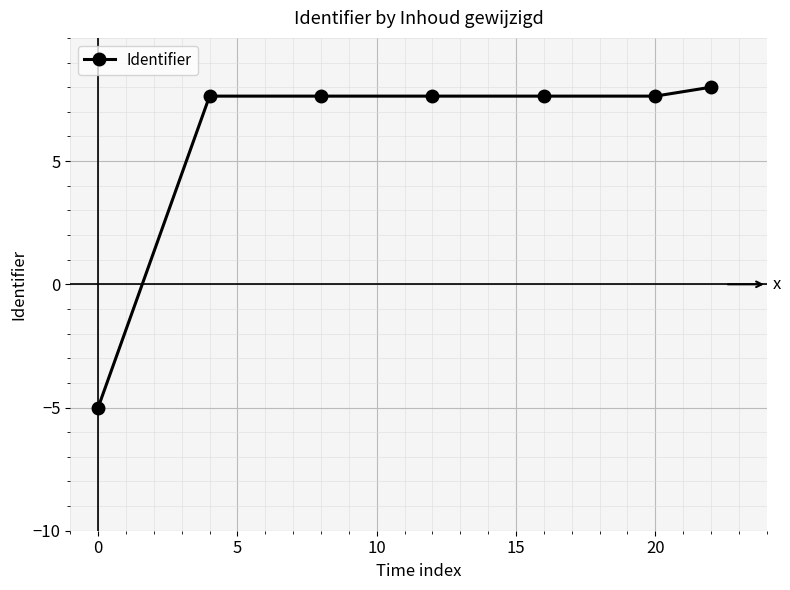

What is the difference between the maximum and minimum values?

13.0